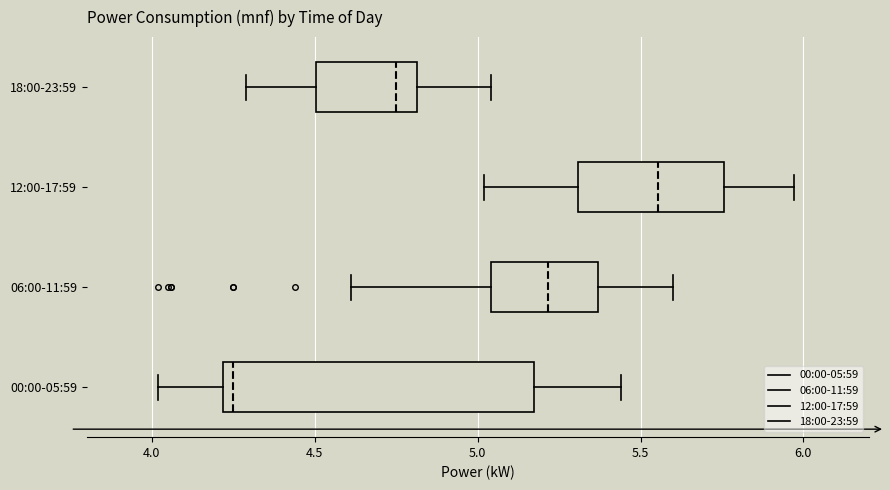

Where is the right edge of the box for 12:00-17:59 on the x-axis? The values are not printed on the chart, so give them approximately, as read against the axis.

5.75